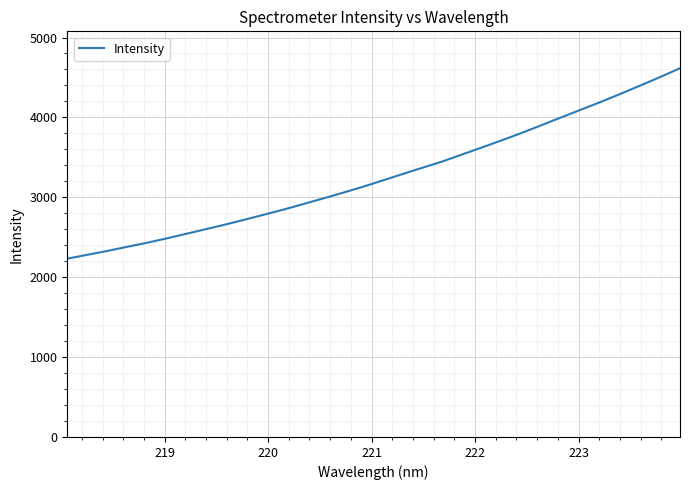

How many categories are shown in the chart?

32